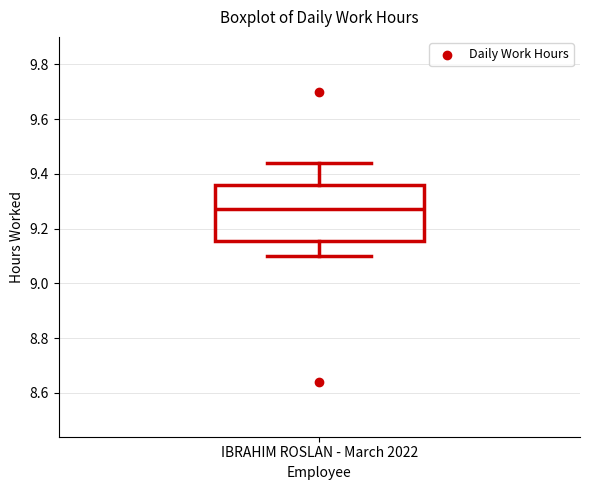

Read this box plot against the y-axis: the position of the median line, the range covered by the box, and the ends of both whiskers. The values are not printed on the chart, so give them approximately, as read against the axis.

median 9.28, box 9.16 to 9.36, whiskers 9.10 to 9.44